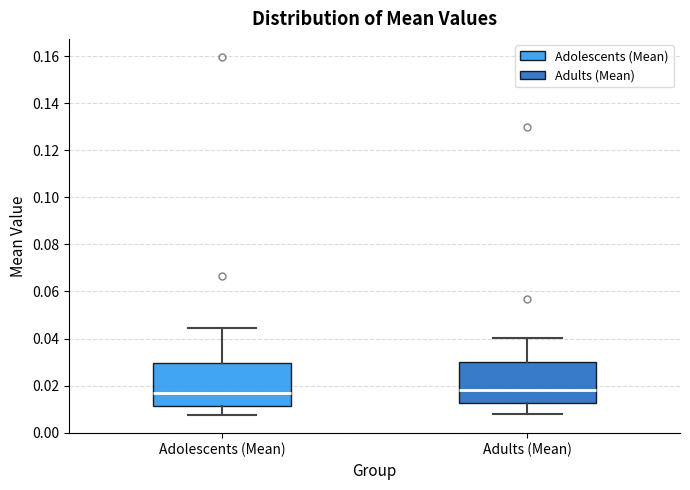

Where does the lower whisker of the box for Adolescents (Mean) end on the y-axis? The values are not printed on the chart, so give them approximately, as read against the axis.

0.008